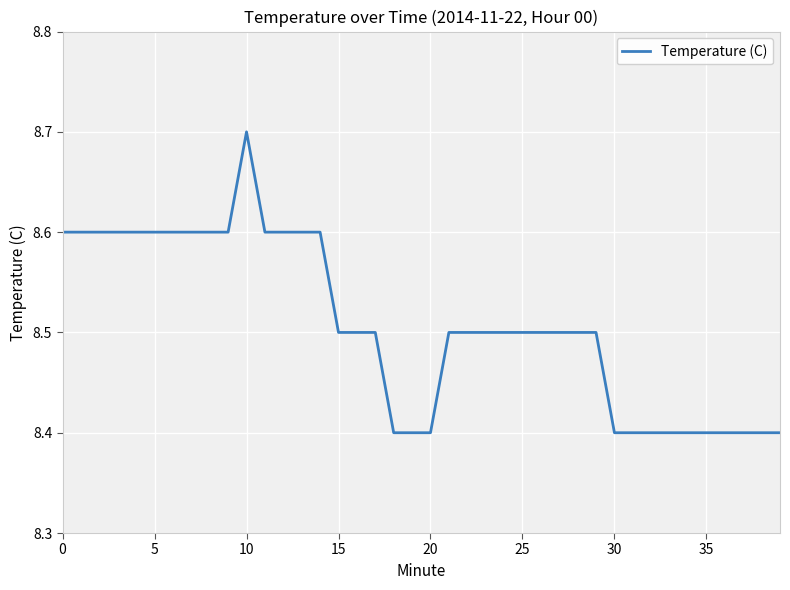

What is the smallest value displayed?

8.4